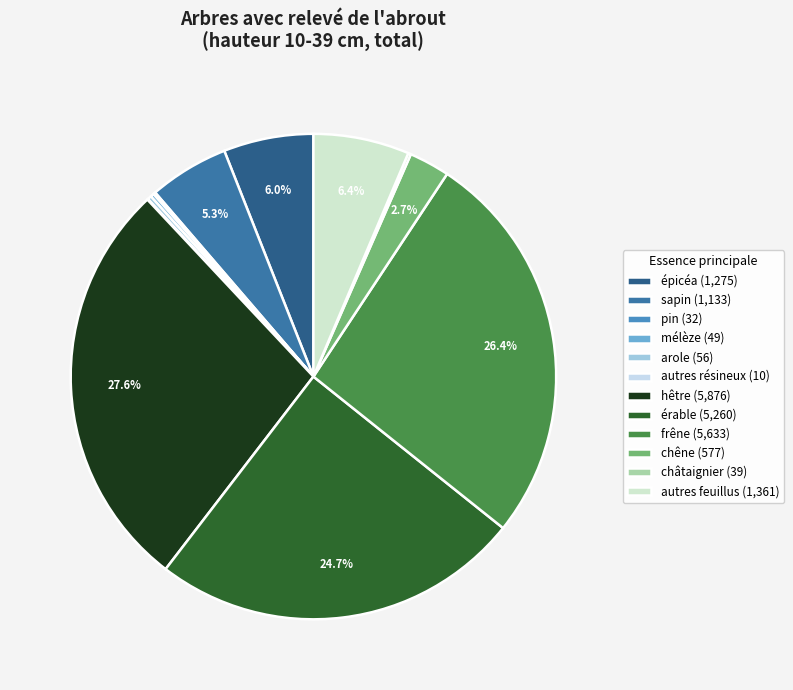

Between mélèze and épicéa, which is larger?

épicéa